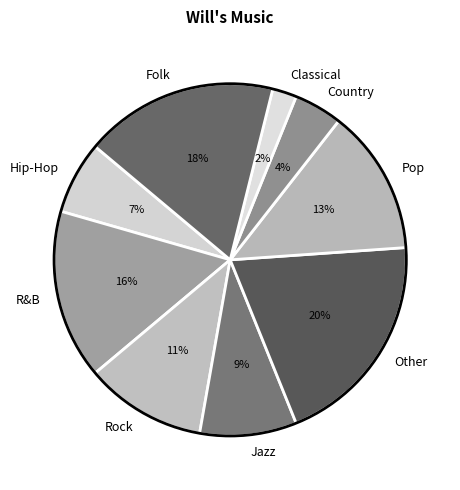

How many slices are in this pie chart?

9